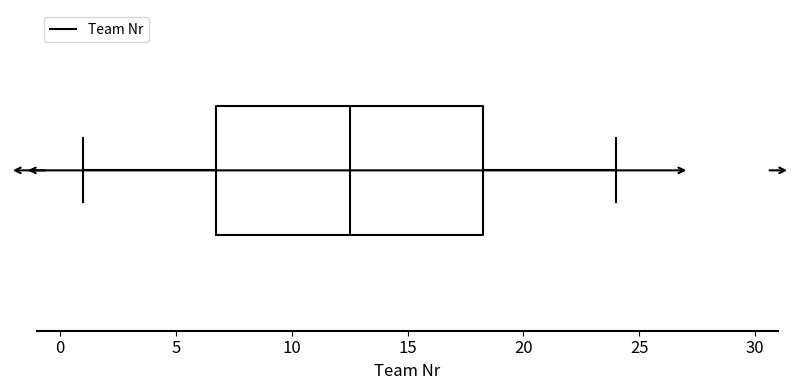

Read this box plot against the x-axis: the position of the median line, the range covered by the box, and the ends of both whiskers. The values are not printed on the chart, so give them approximately, as read against the axis.

median 12.5, box 7.0 to 18.5, whiskers 1.0 to 24.0